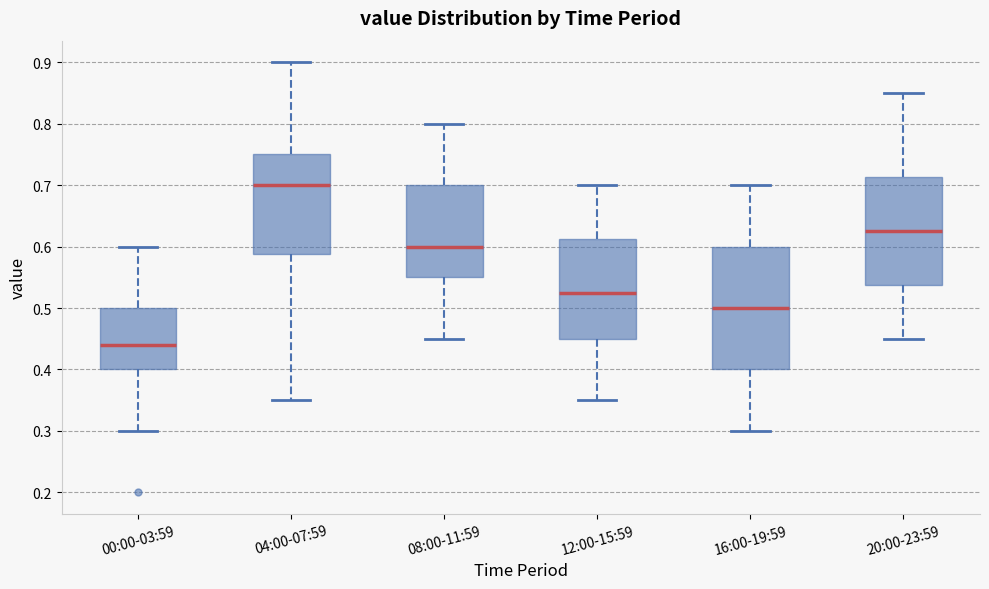

Reading left to right, read every box against the y-axis: the position of its median line, the range the box covers, and the ends of its whiskers. The values are not printed on the chart, so give them approximately, as read against the axis.

00:00-03:59: median 0.44, box 0.40 to 0.50, whiskers 0.30 to 0.60
04:00-07:59: median 0.70, box 0.59 to 0.75, whiskers 0.35 to 0.90
08:00-11:59: median 0.60, box 0.55 to 0.70, whiskers 0.45 to 0.80
12:00-15:59: median 0.53, box 0.45 to 0.61, whiskers 0.35 to 0.70
16:00-19:59: median 0.50, box 0.40 to 0.60, whiskers 0.30 to 0.70
20:00-23:59: median 0.63, box 0.54 to 0.71, whiskers 0.45 to 0.85